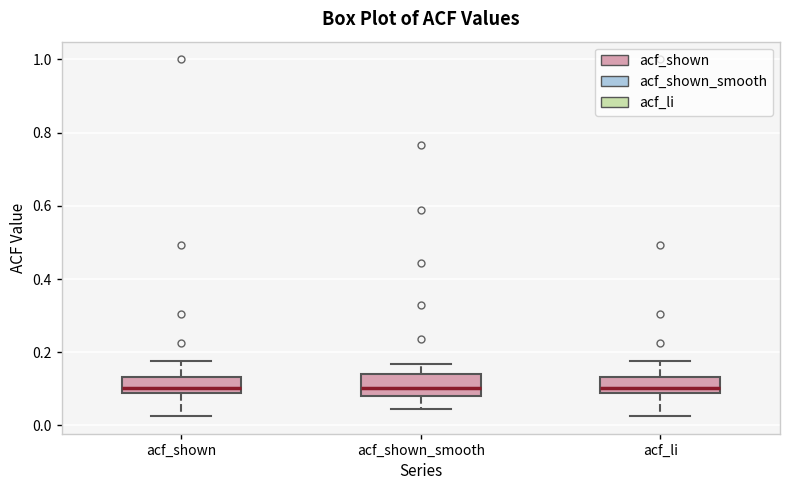

Reading left to right, read every box against the y-axis: the position of its median line, the range the box covers, and the ends of its whiskers. The values are not printed on the chart, so give them approximately, as read against the axis.

acf_shown: median 0.10, box 0.08 to 0.14, whiskers 0.02 to 0.18
acf_shown_smooth: median 0.10, box 0.08 to 0.14, whiskers 0.04 to 0.16
acf_li: median 0.10, box 0.08 to 0.14, whiskers 0.02 to 0.18